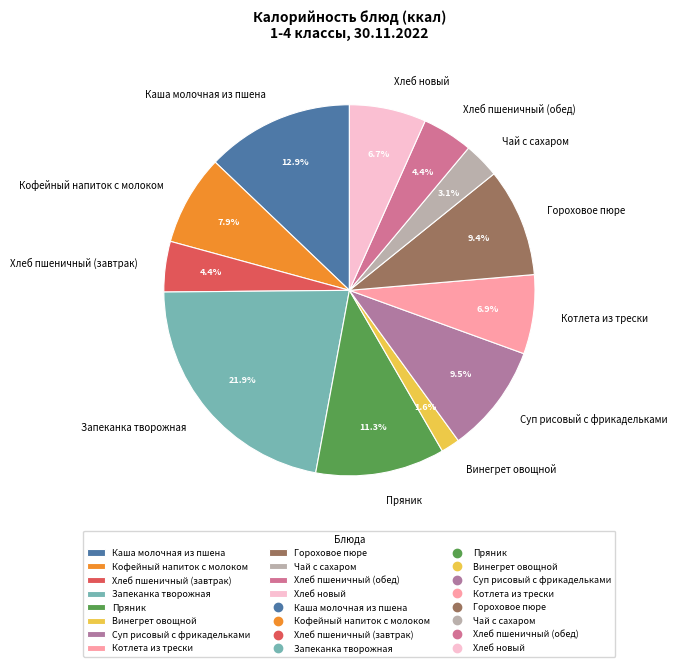

Is it true that Винегрет овощной is 2% of the pie?

True